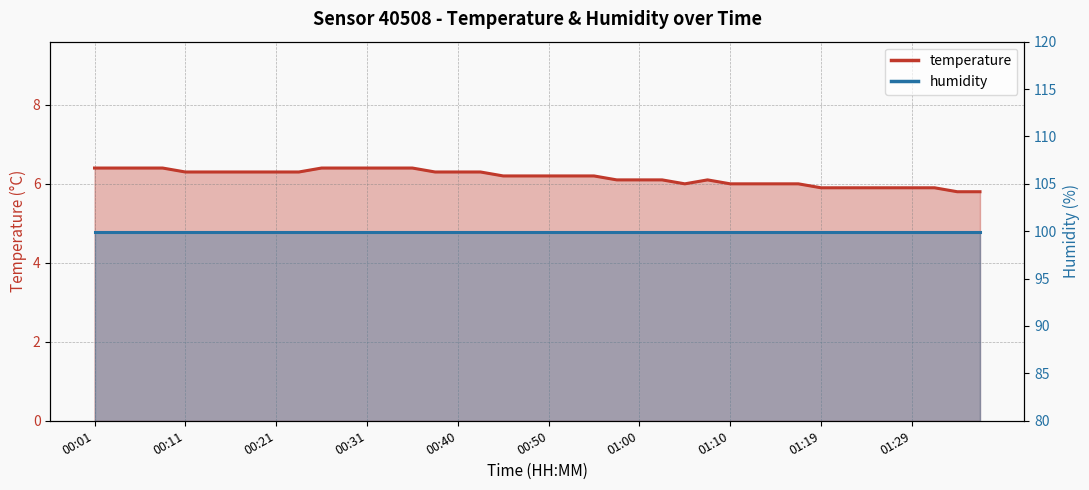

Where does the data first go above 6?

00:01